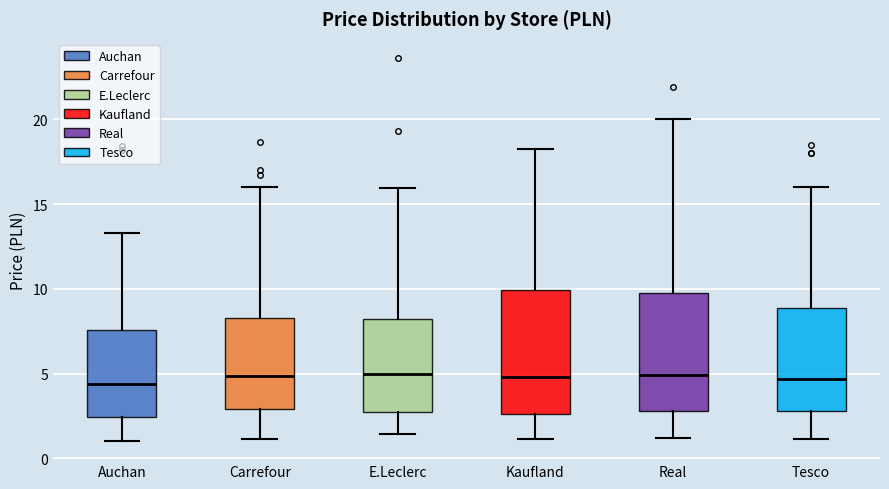

Where does the median line of the box for Kaufland sit on the y-axis? The values are not printed on the chart, so give them approximately, as read against the axis.

5.0